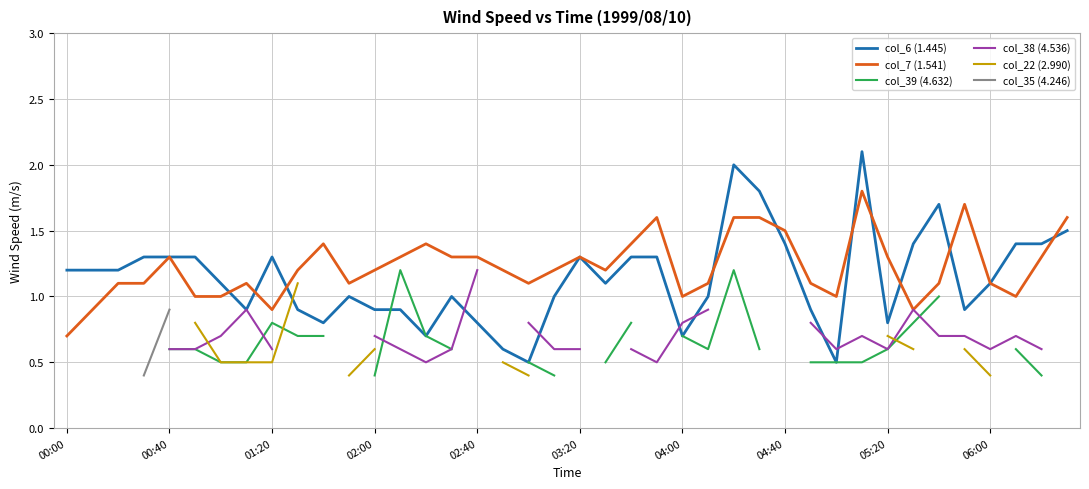

True or false: col_7 (1.541) has a value of 1.5 at 04:40.

True